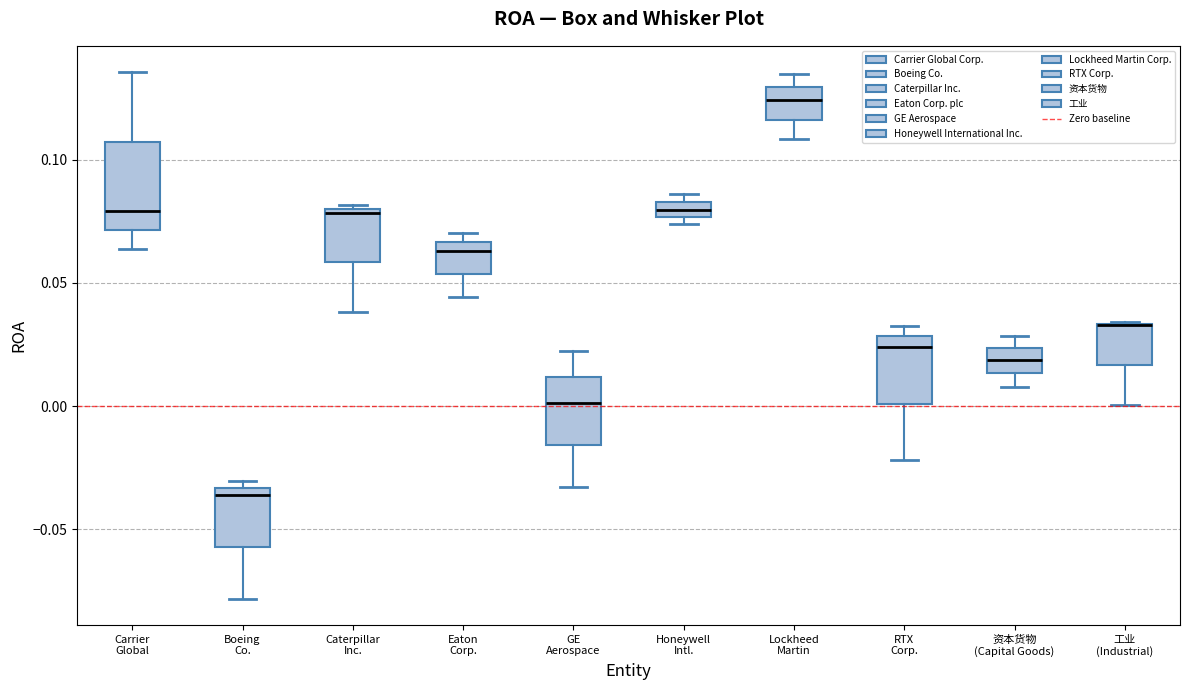

Which box is the tallest, from its lower edge to its upper edge?

Carrier Global